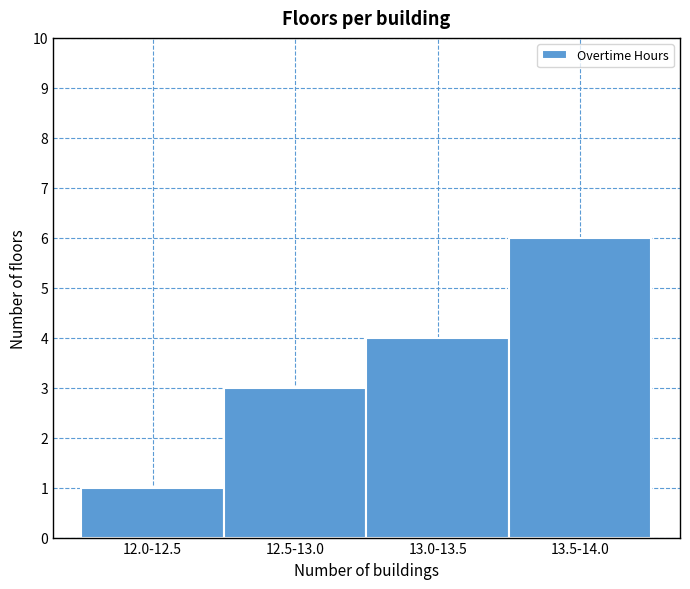

Reading left to right, transcribe all the data shown in this chart.

1	3	4	6